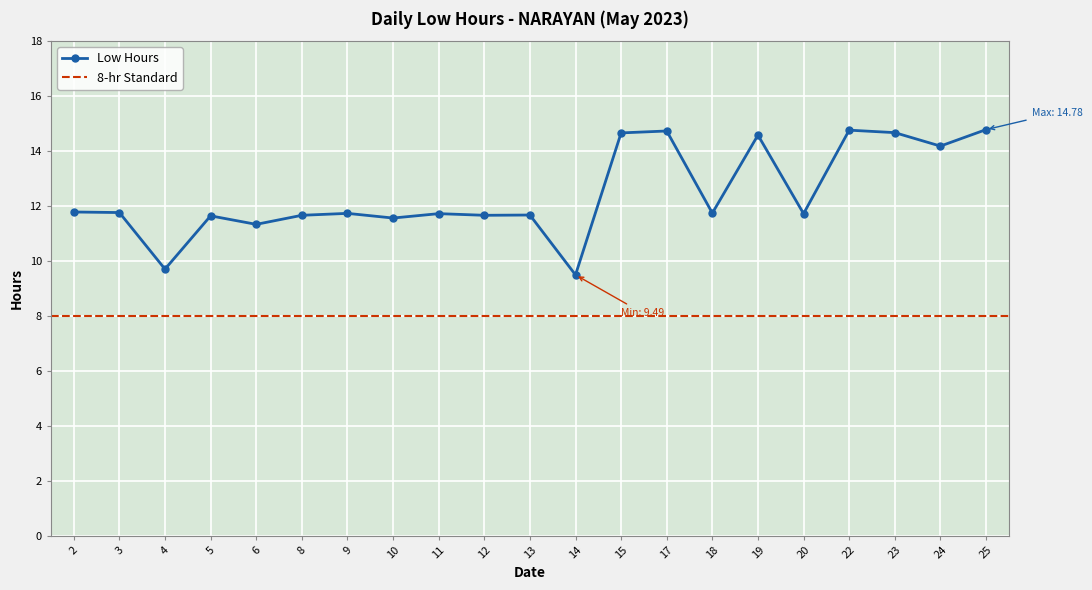

List the labels in order of value, smallest first.

14, 4, 6, 10, 5, 8, 12, 13, 11, 20, 9, 18, 3, 2, 24, 19, 15, 23, 17, 22, 25